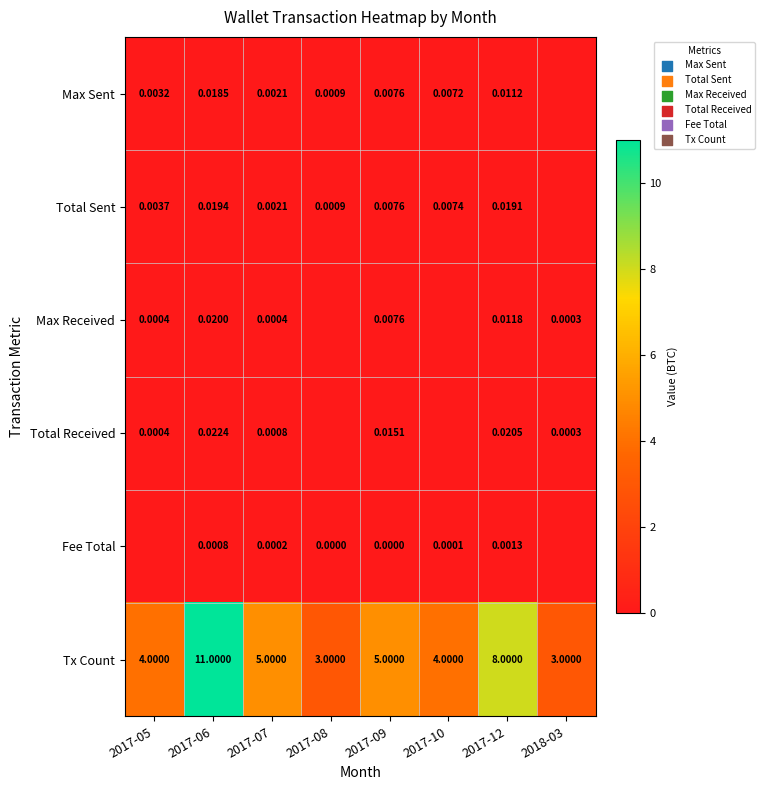

At 2017-12, list the series in order from smallest to largest.

Fee Total, Max Sent, Max Received, Total Sent, Total Received, Tx Count